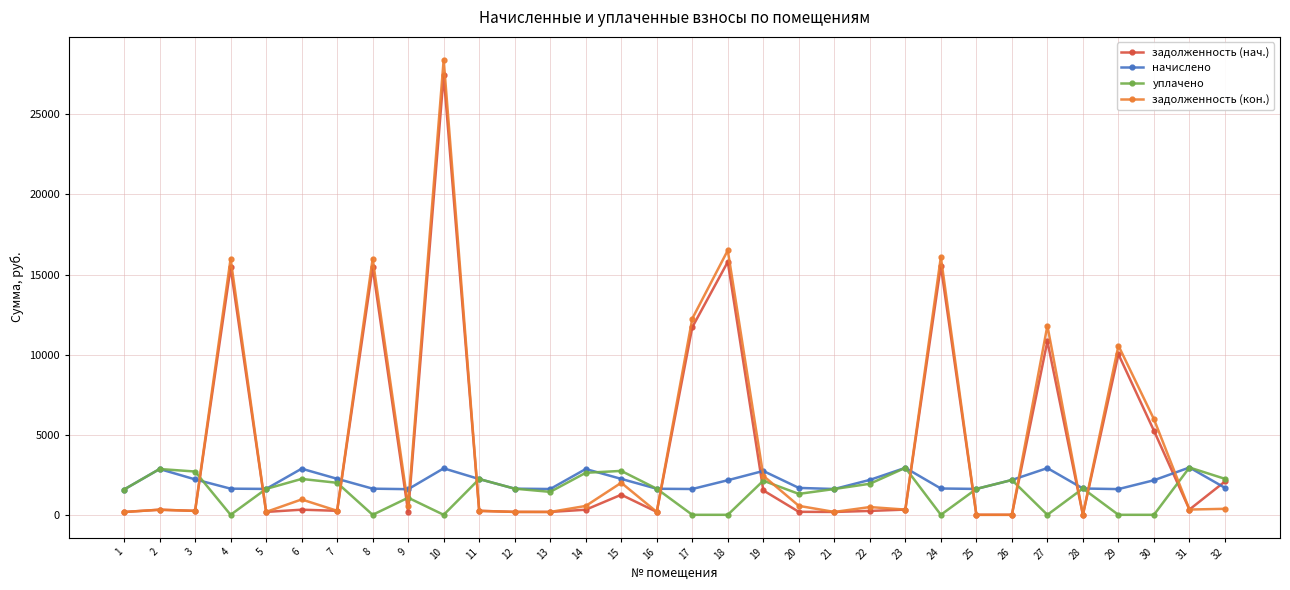

True or false: начислено has more than 1 points higher than both neighbors.

True